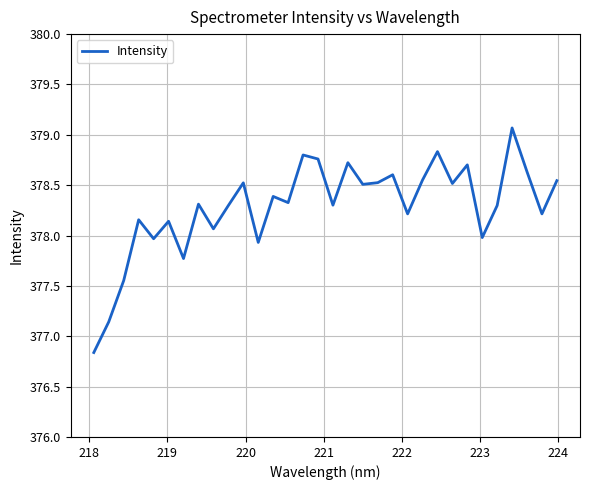

What is the smallest value displayed?

376.8